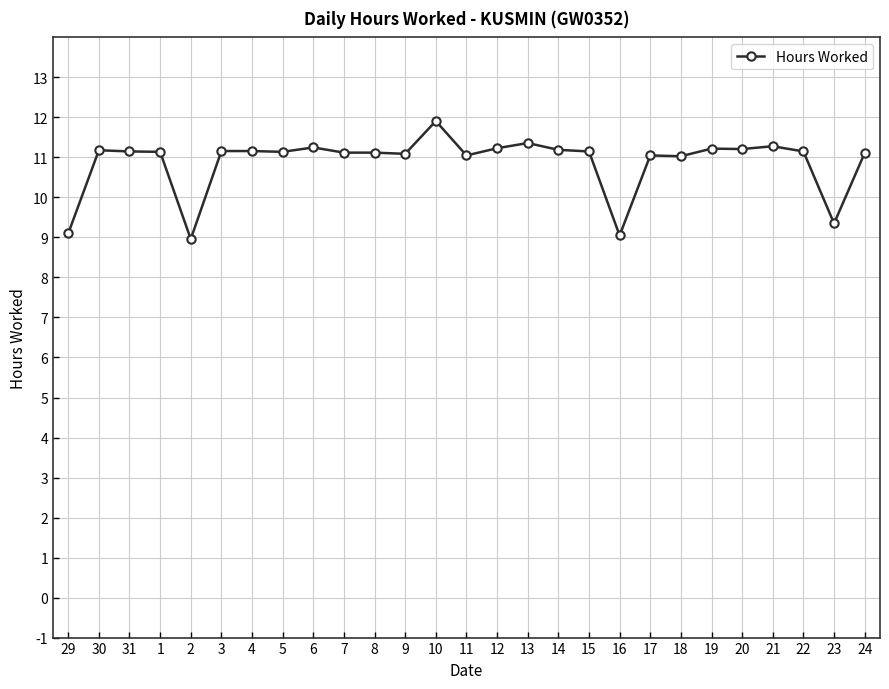

What is the maximum value shown in the chart?

11.9